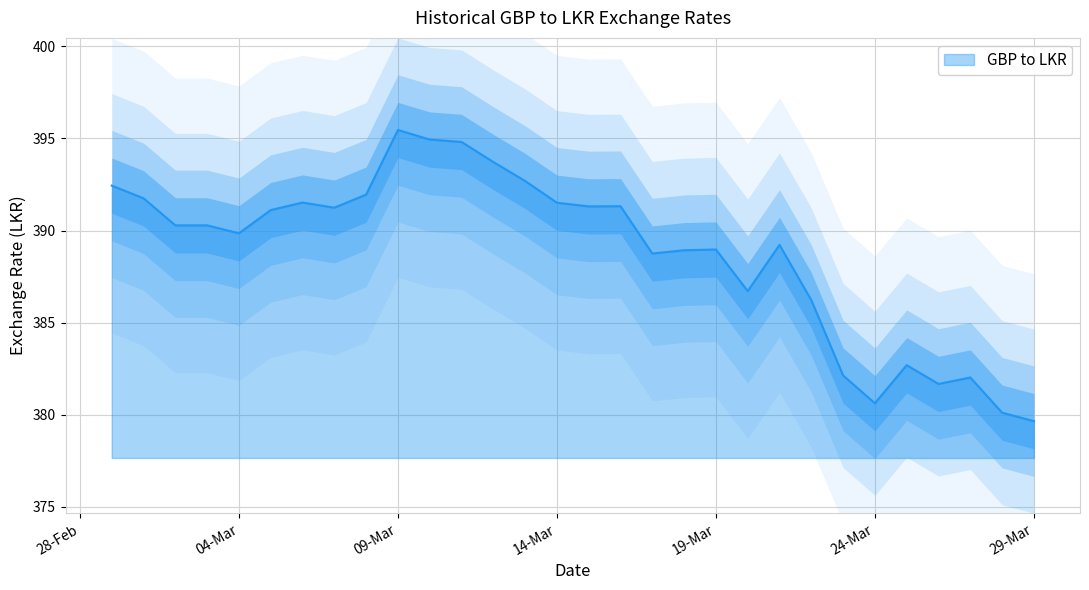

Reading right to left, transcribe all the data shown in this chart.

379.6	380.1	382.0	381.7	382.7	380.6	382.1	386.2	389.2	386.7	389.0	388.9	388.8	391.3	391.3	391.5	392.7	393.7	394.8	394.9	395.5	391.9	391.2	391.5	391.1	389.9	390.3	390.3	391.8	392.4